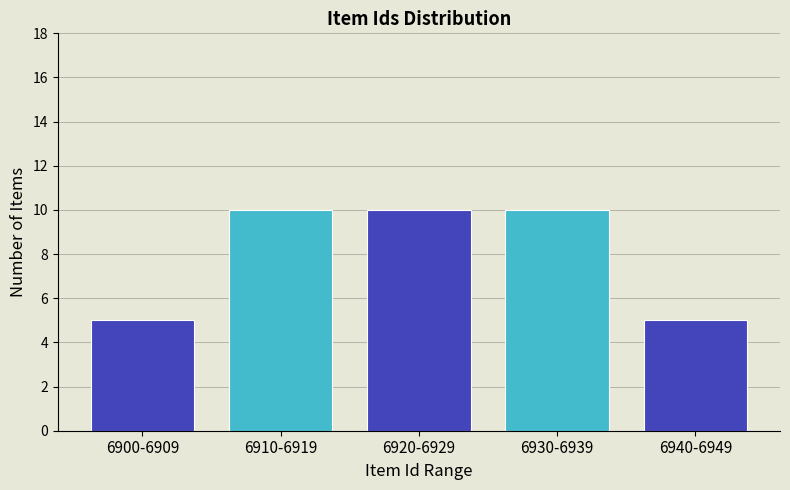

Reading left to right, transcribe all the data shown in this chart.

6900-6909=5	6910-6919=10	6920-6929=10	6930-6939=10	6940-6949=5